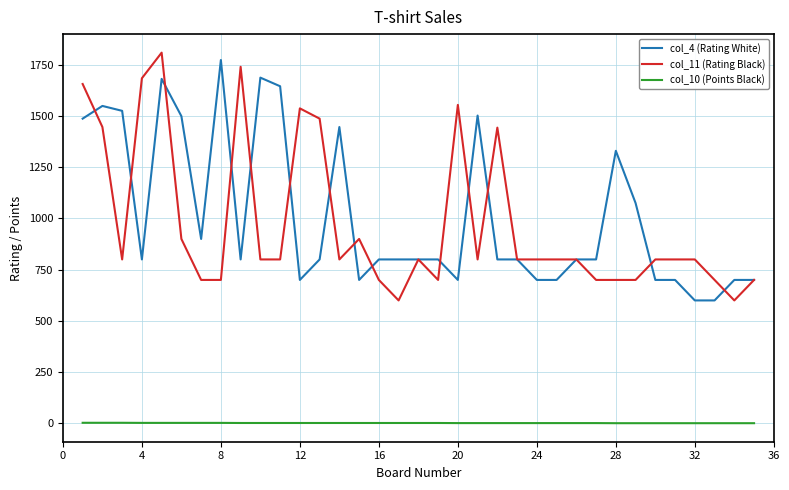

Does the chart have visible grid lines?

Yes